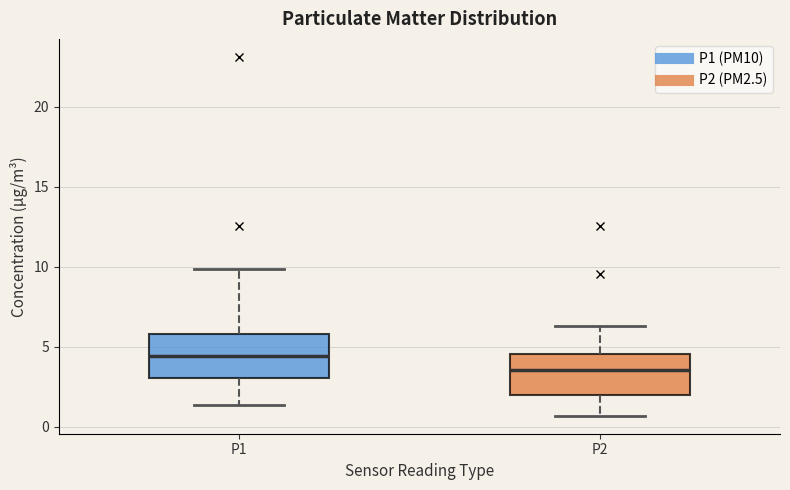

Where does the upper whisker of the box for P1 end on the y-axis? The values are not printed on the chart, so give them approximately, as read against the axis.

10.0